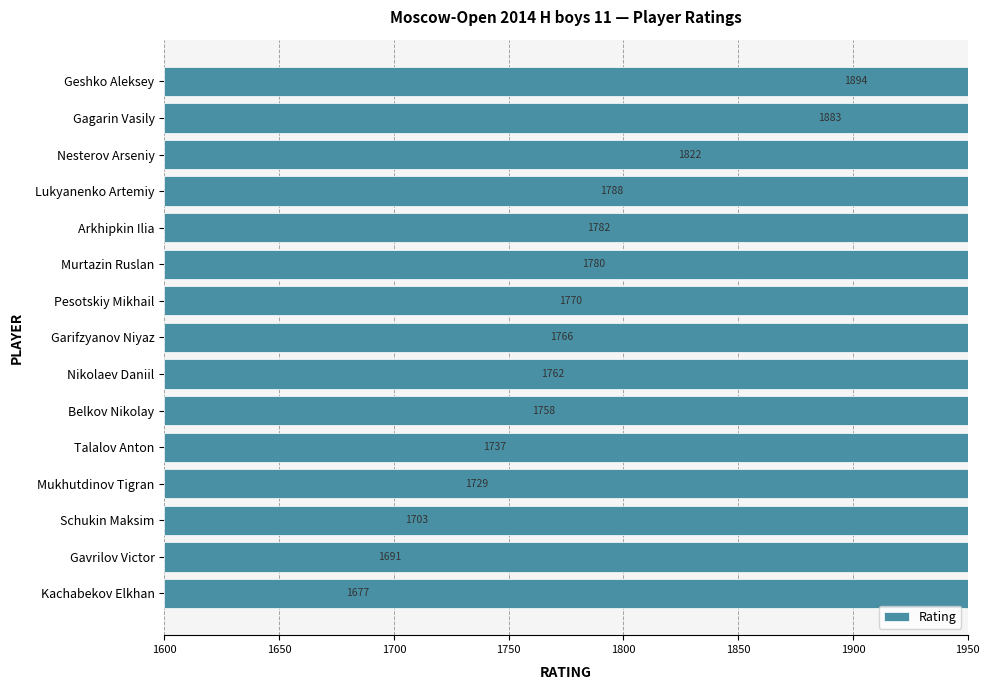

Read the value at Gagarin Vasily, to the nearest 10.

1880